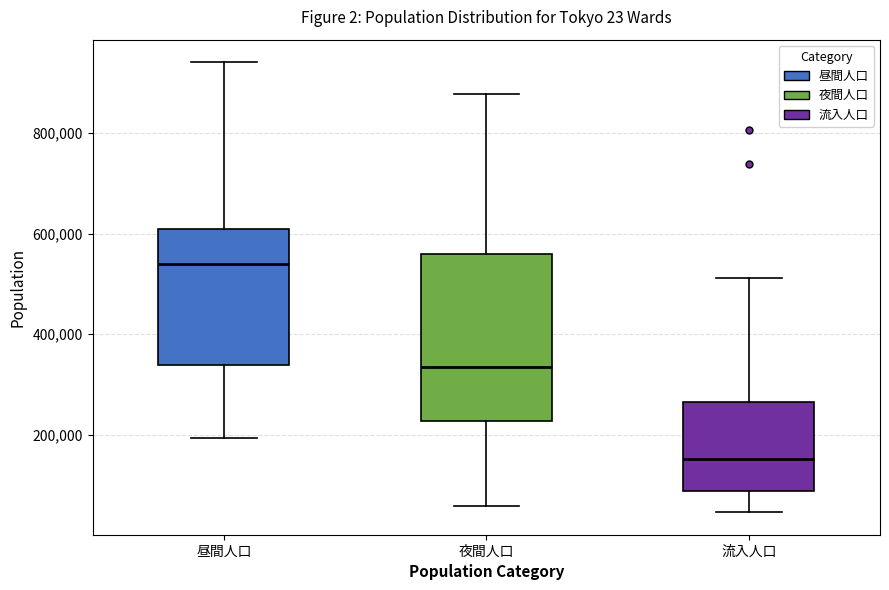

Which box is the tallest, from its lower edge to its upper edge?

夜間人口